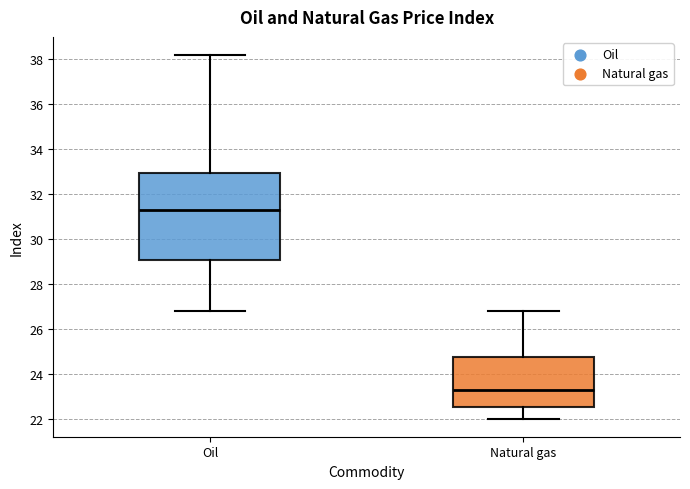

Where is the upper edge of the box for Natural gas on the y-axis? The values are not printed on the chart, so give them approximately, as read against the axis.

24.8